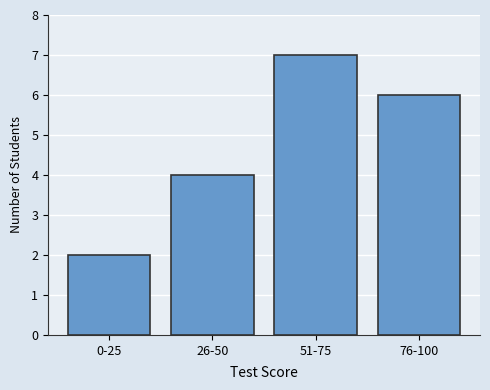

Reading left to right, extract all data points from this chart.

0-25=2	26-50=4	51-75=7	76-100=6